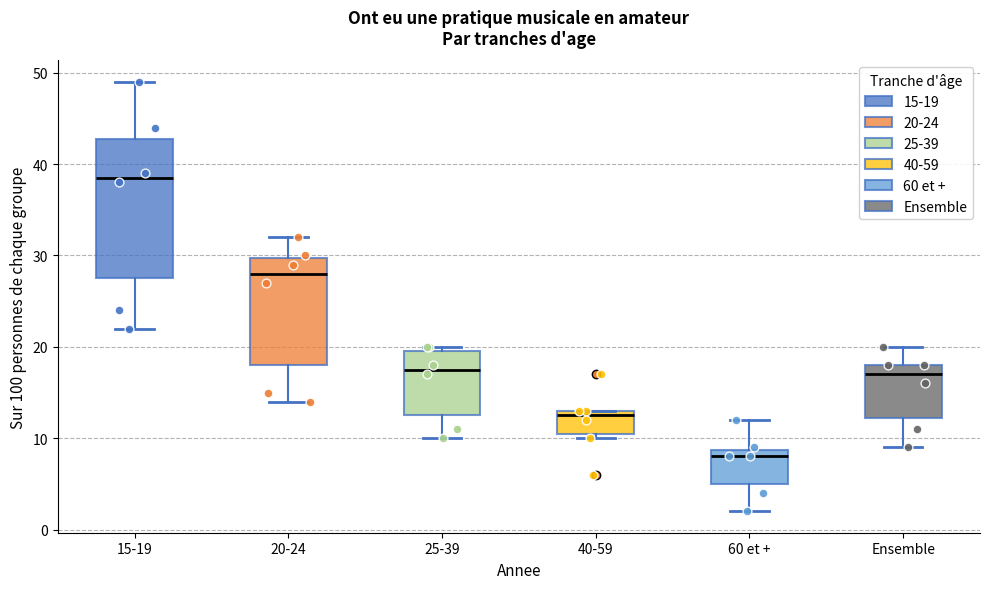

Where is the upper edge of the box for 40-59 on the y-axis? The values are not printed on the chart, so give them approximately, as read against the axis.

13